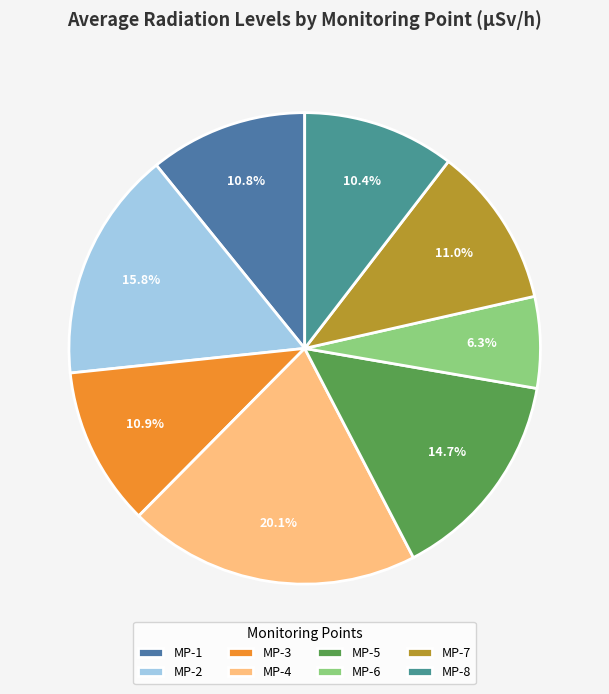

How many slices are in this pie chart?

8